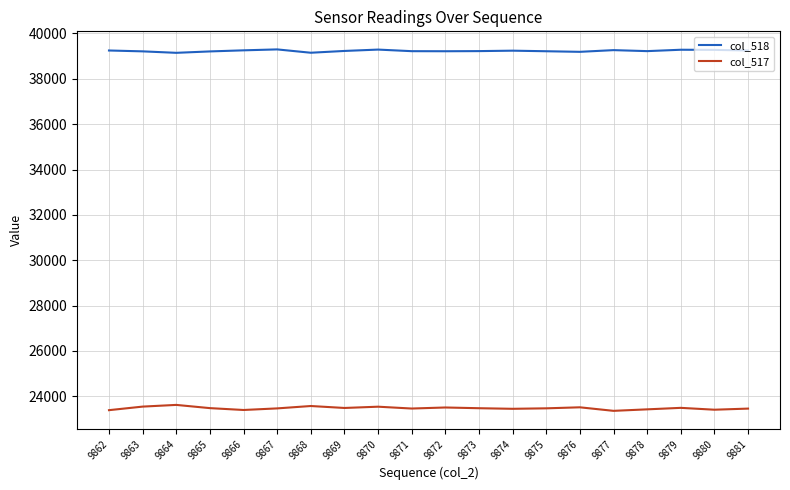

What is the average value of the col_518 series?

39233